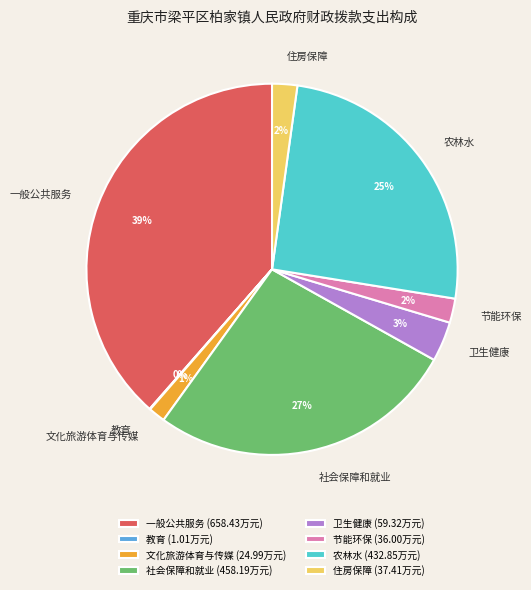

Combined, do 节能环保 and 社会保障和就业 account for over 50%?

No